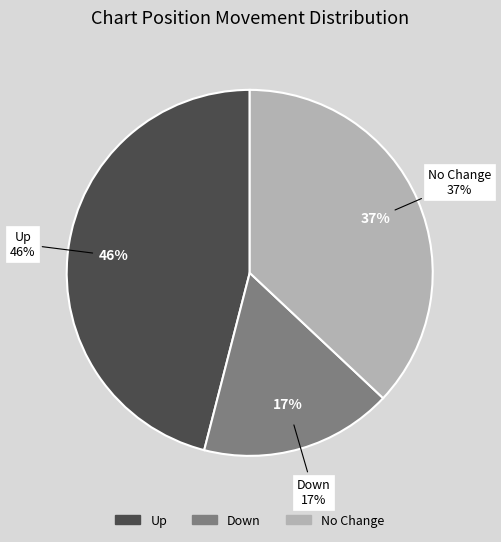

To the nearest percent, what is the combined percentage of down and up?

63%